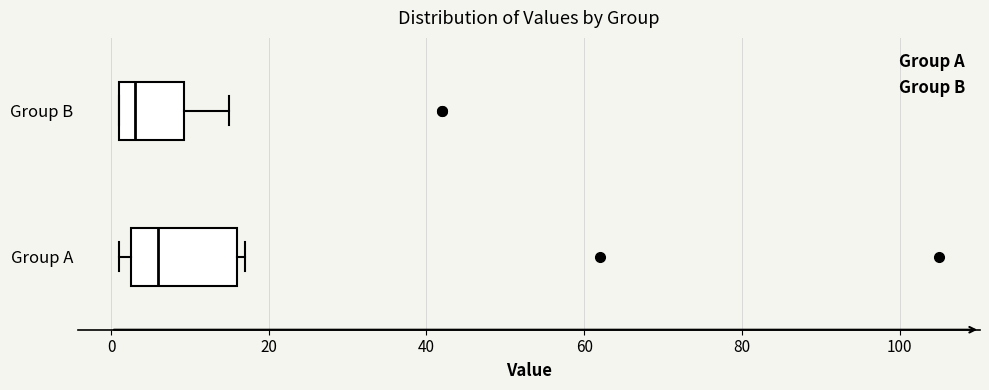

Which box's median line is the furthest to the right?

Group A